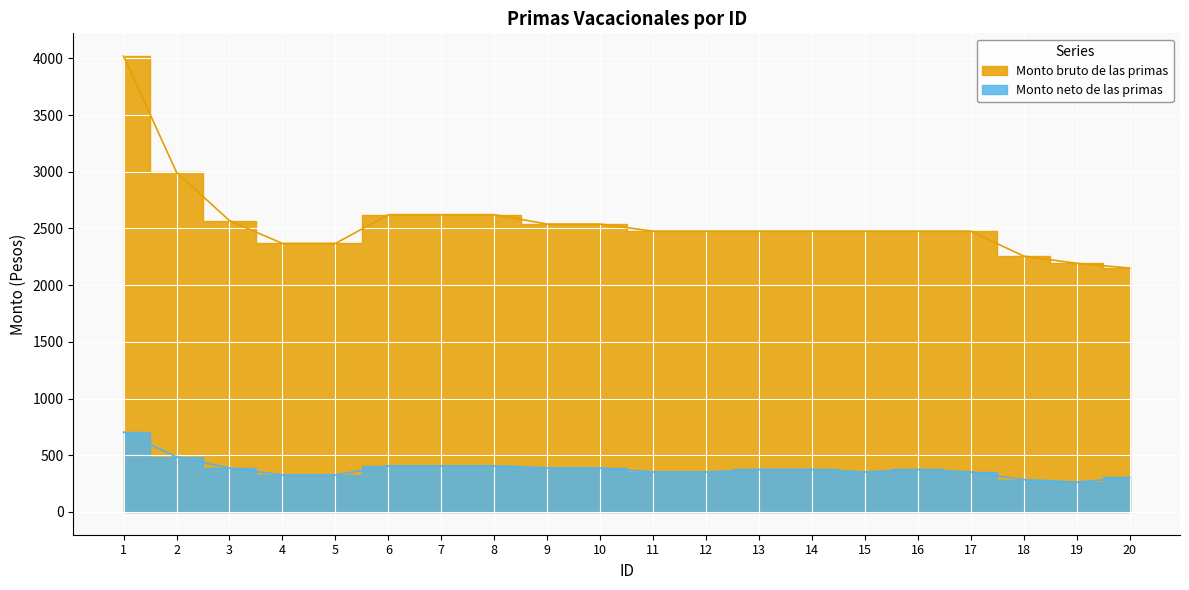

What is the sum of all Monto bruto de las primas values?

51182.3